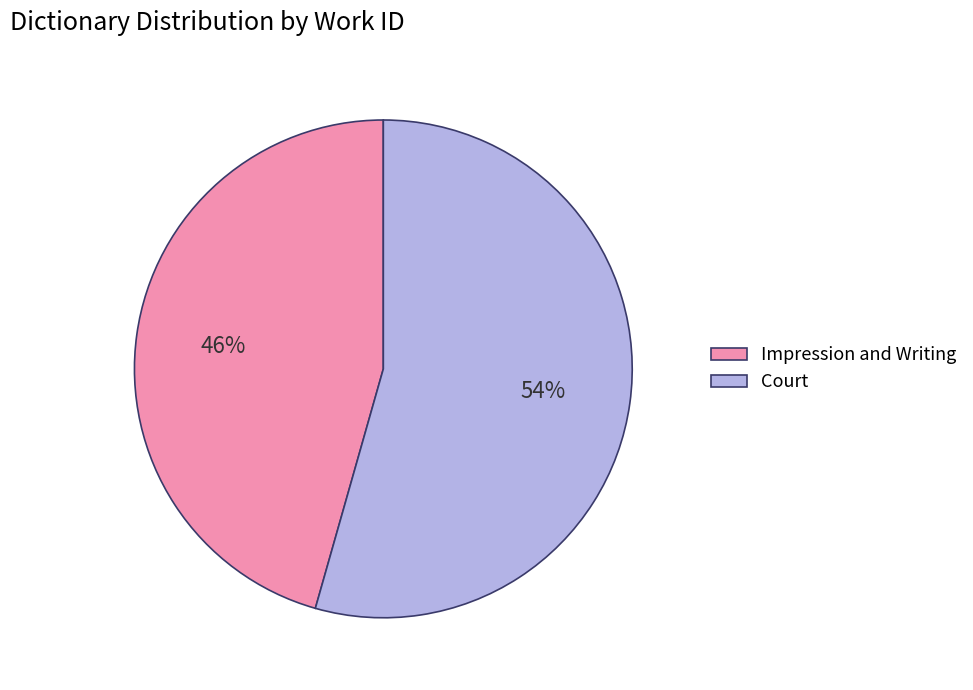

Is the sum of Court and Impression and Writing greater than half?

Yes